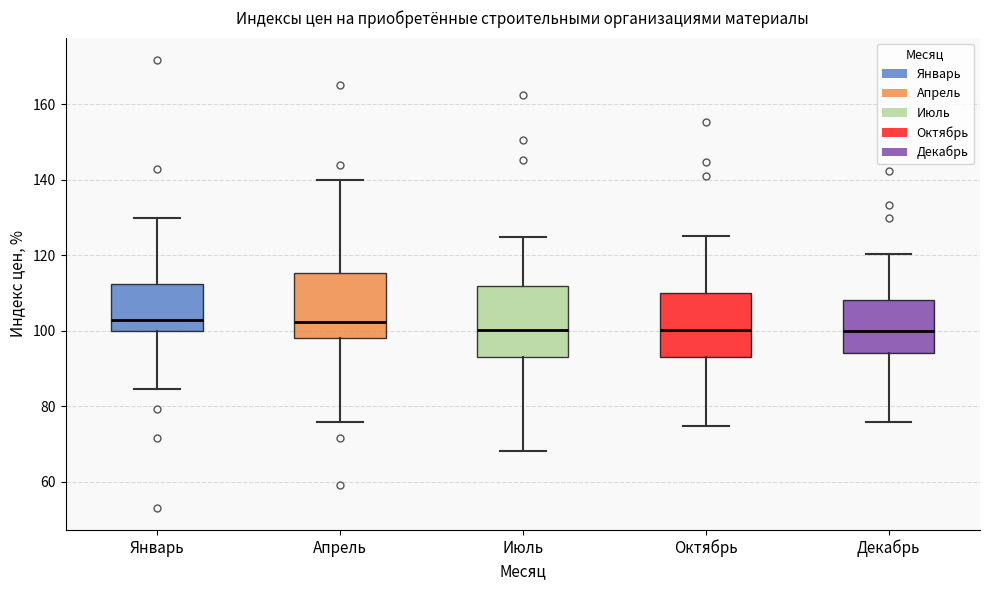

Where does the lower whisker of the box for Январь end on the y-axis? The values are not printed on the chart, so give them approximately, as read against the axis.

84